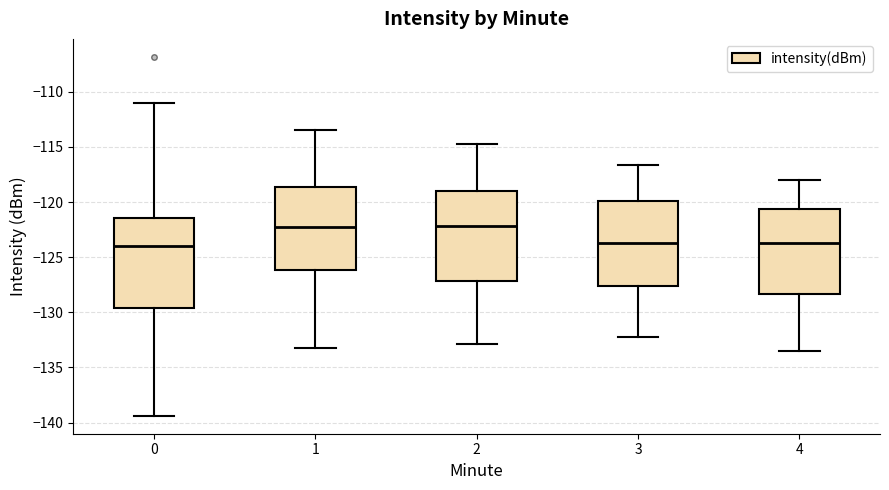

Where does the upper whisker of the box at x = 3 end on the y-axis? The values are not printed on the chart, so give them approximately, as read against the axis.

-116.5